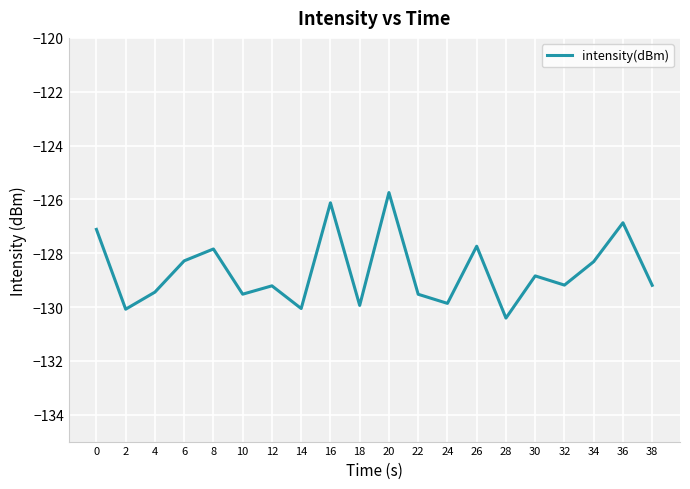

Reading left to right, list all the values displayed in this chart.

0=-127.1	2=-130.1	4=-129.4	6=-128.3	8=-127.8	10=-129.5	12=-129.2	14=-130.1	16=-126.1	18=-129.9	20=-125.7	22=-129.5	24=-129.9	26=-127.7	28=-130.4	30=-128.8	32=-129.2	34=-128.3	36=-126.9	38=-129.2